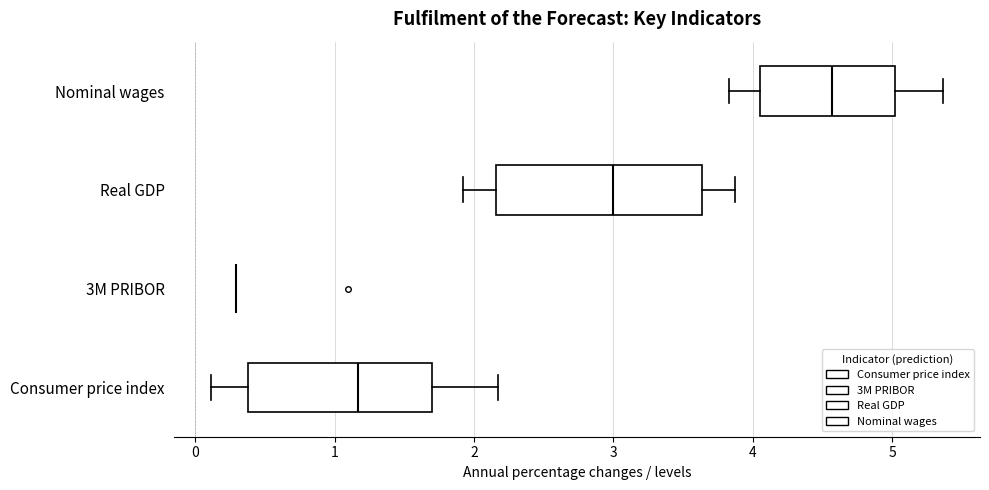

Which box is the widest, from its left edge to its right edge?

Real GDP